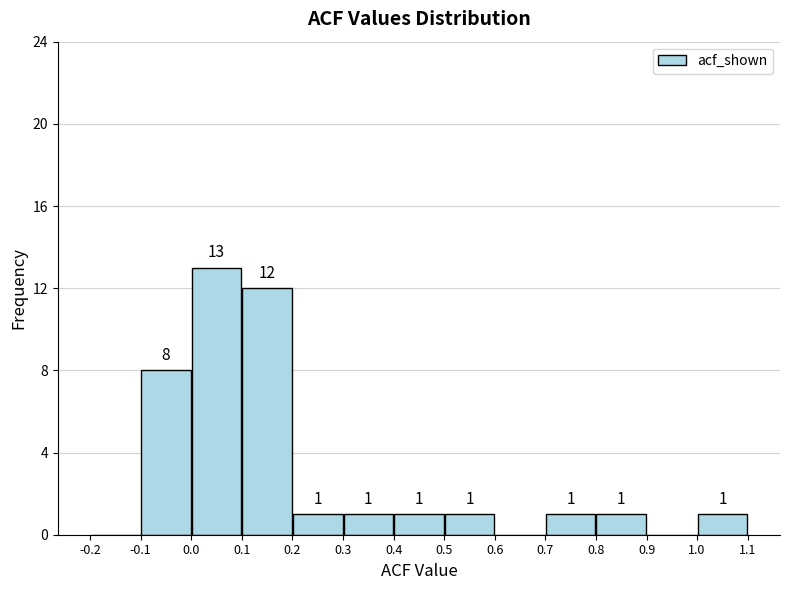

Which range on the x-axis has the tallest bar?

0.0 to 0.1